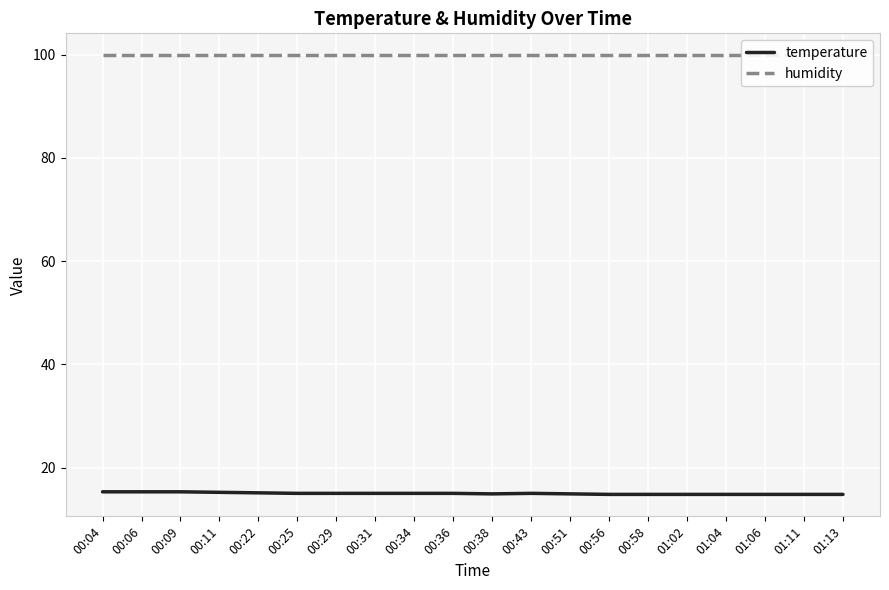

Which has a higher value, 00:58 or 00:36?

00:36